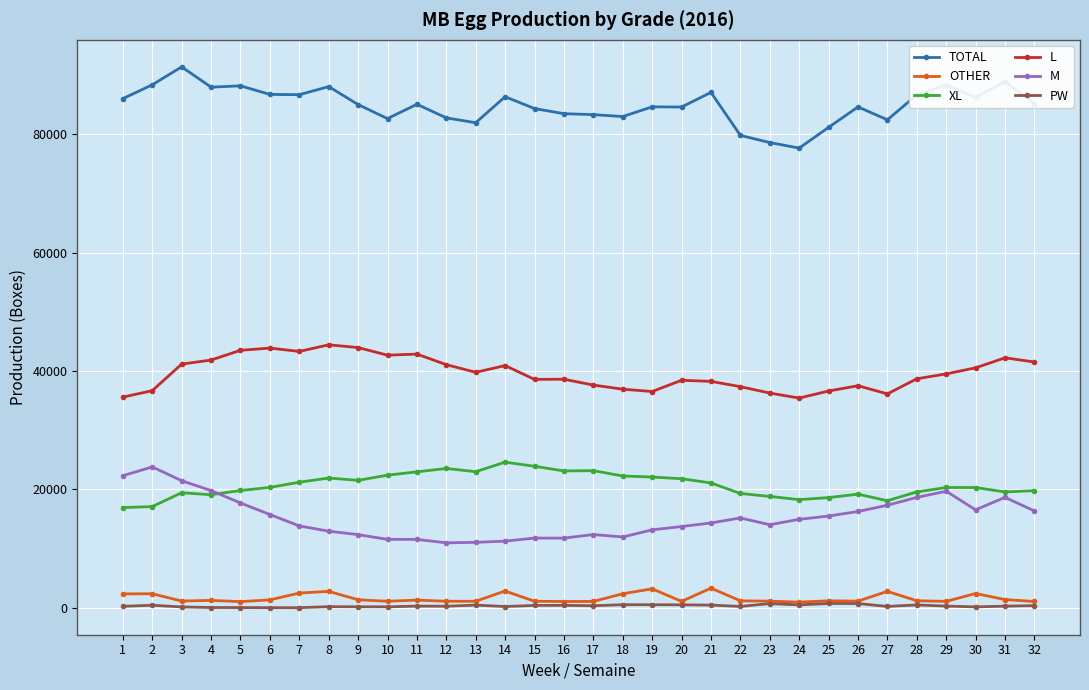

True or false: TOTAL has more than 2 points higher than both neighbors.

True